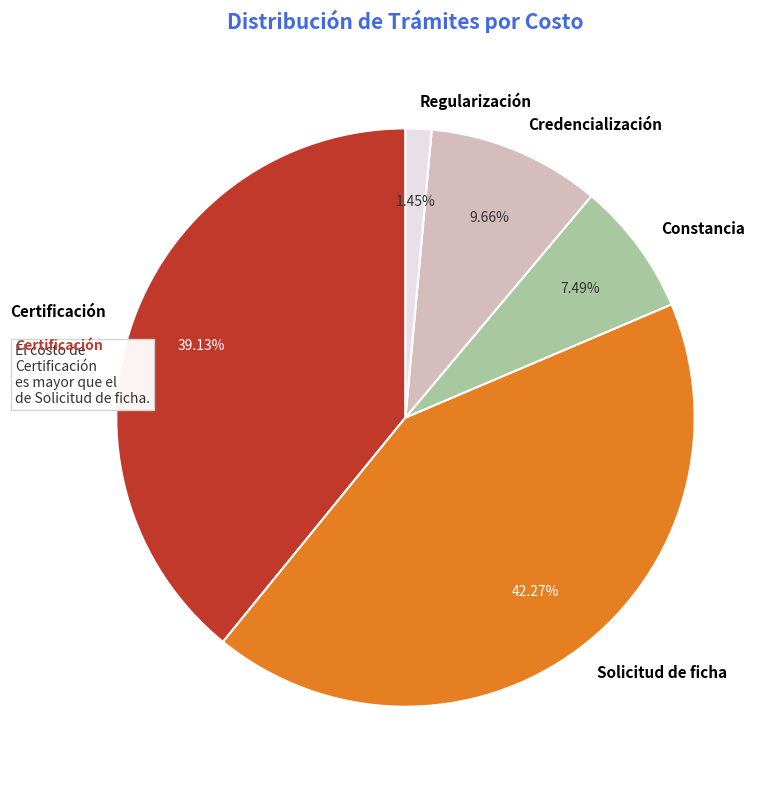

Which slice is the smallest?

Regularización